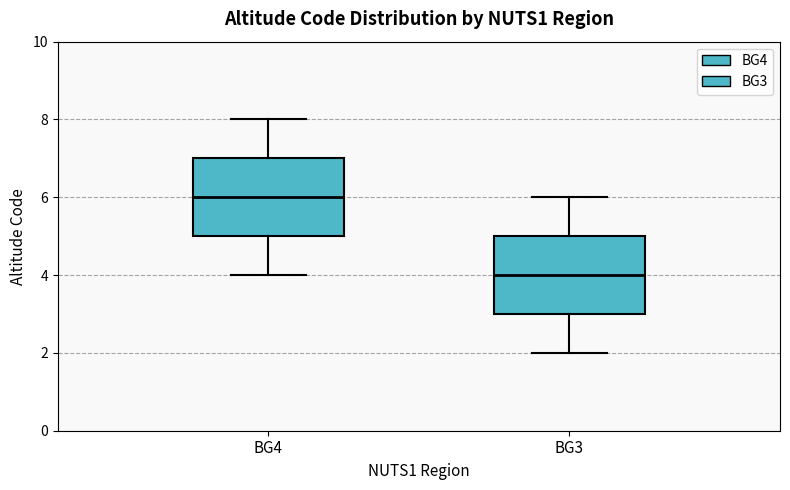

Reading left to right, read every box against the y-axis: the position of its median line, the range the box covers, and the ends of its whiskers. The values are not printed on the chart, so give them approximately, as read against the axis.

BG4: median 6, box 5 to 7, whiskers 4 to 8
BG3: median 4, box 3 to 5, whiskers 2 to 6